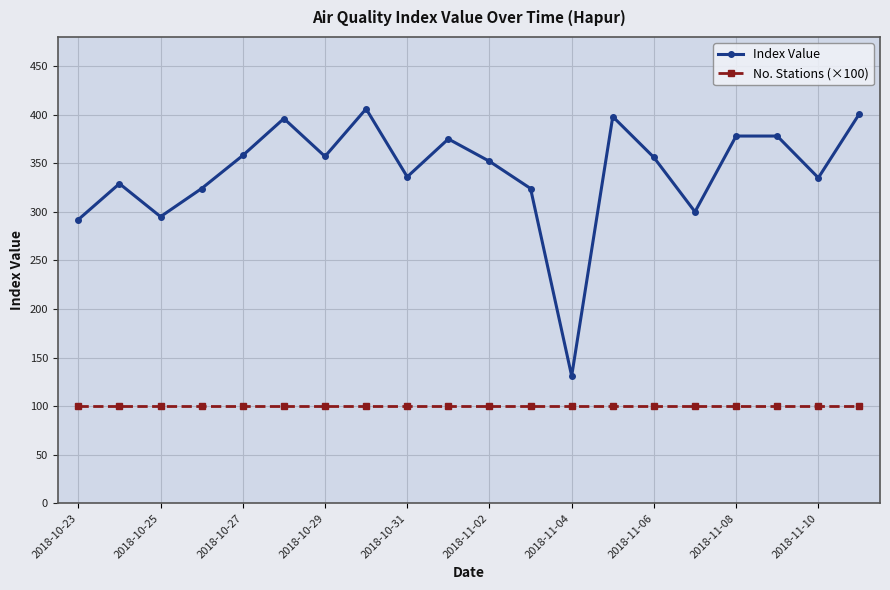

True or false: Index Value and No. Stations (×100) intersect in this chart.

False